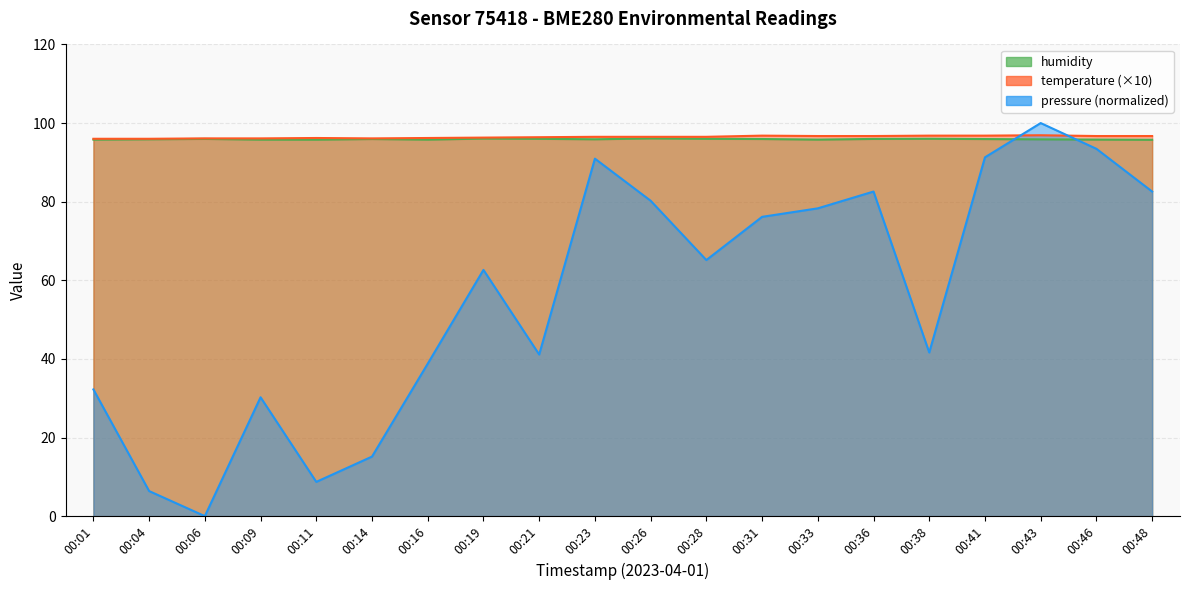

What is the difference between the highest and lowest values at 00:19?

33.7